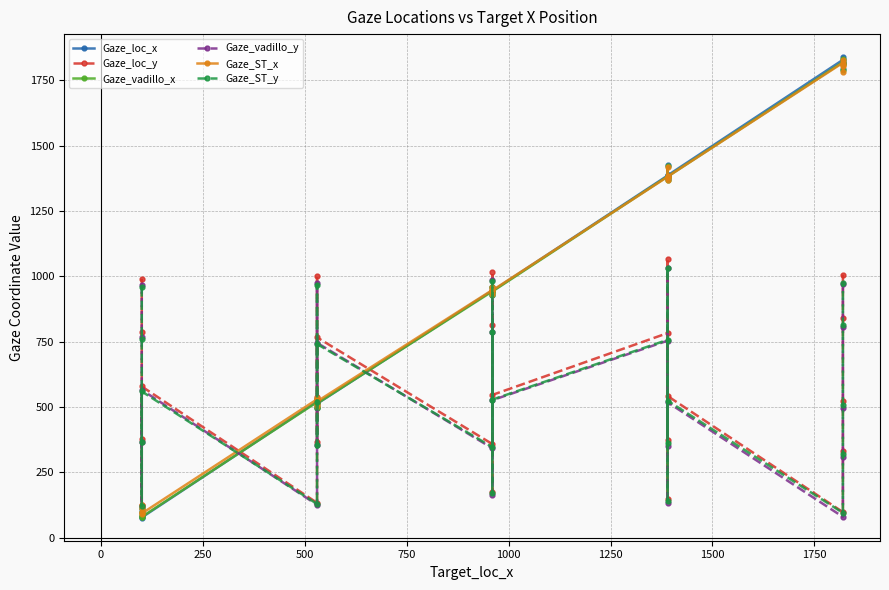

Which series has the largest total across all categories?

Gaze_ST_x